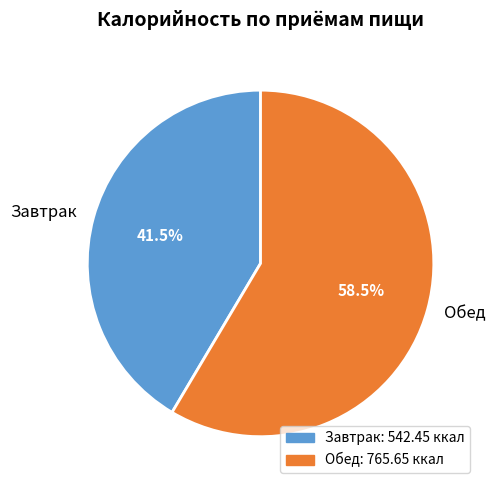

Between Обед and Завтрак, which is larger?

Обед